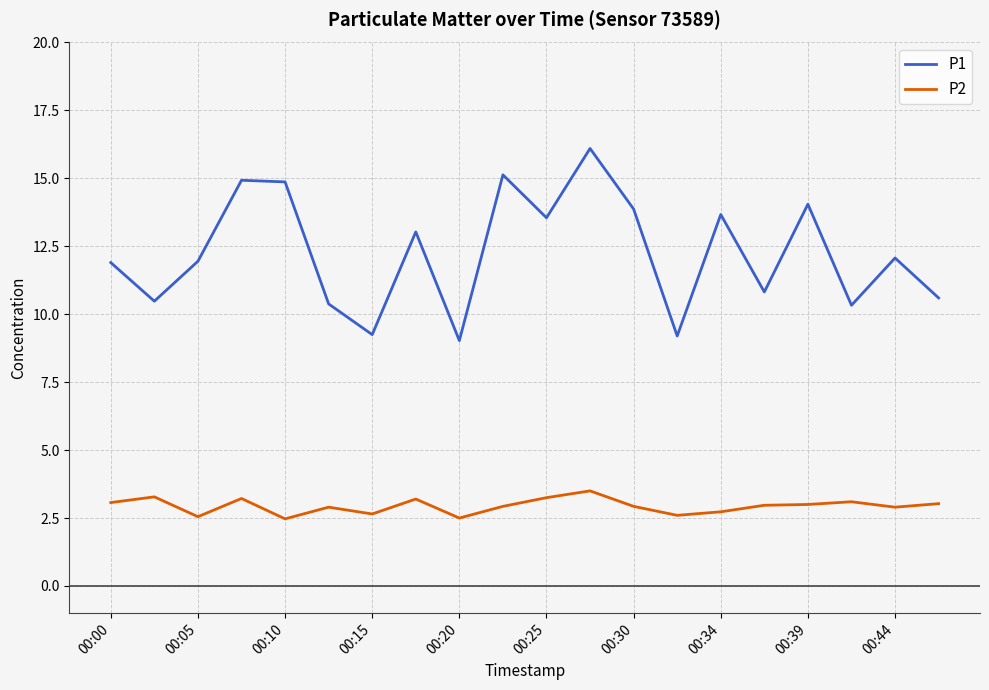

In P1, how many points are higher than both neighbors (excluding endpoints)?

7